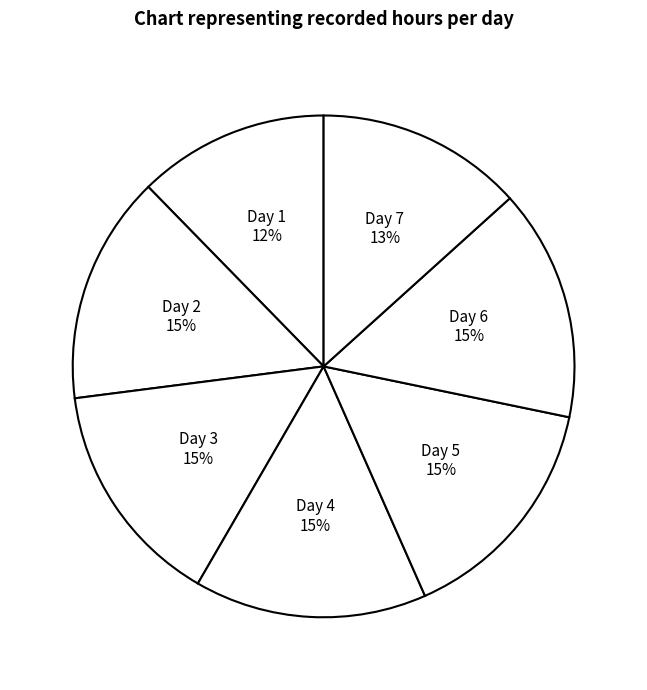

Which slice is the smallest?

Day 1